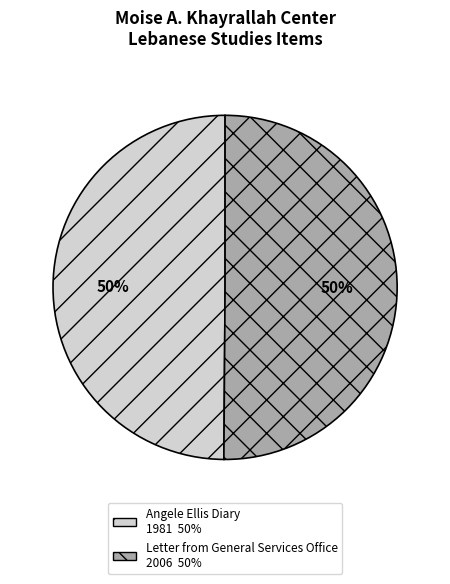

To the nearest percent, what is the combined percentage of Angele Ellis Diary 1981 and Letter from General Services Office 2006?

100%